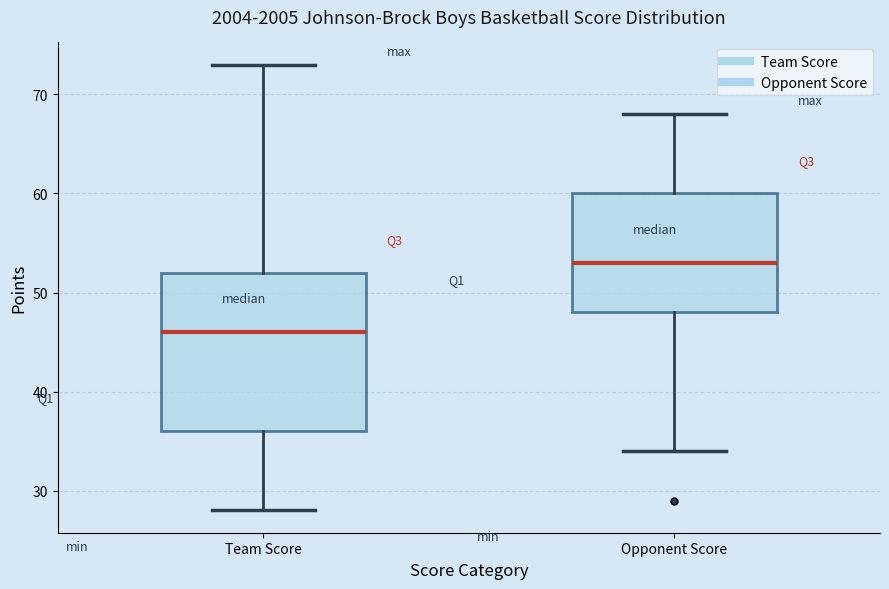

Comparing the boxes themselves (not the whiskers), which one is the tallest?

Team Score